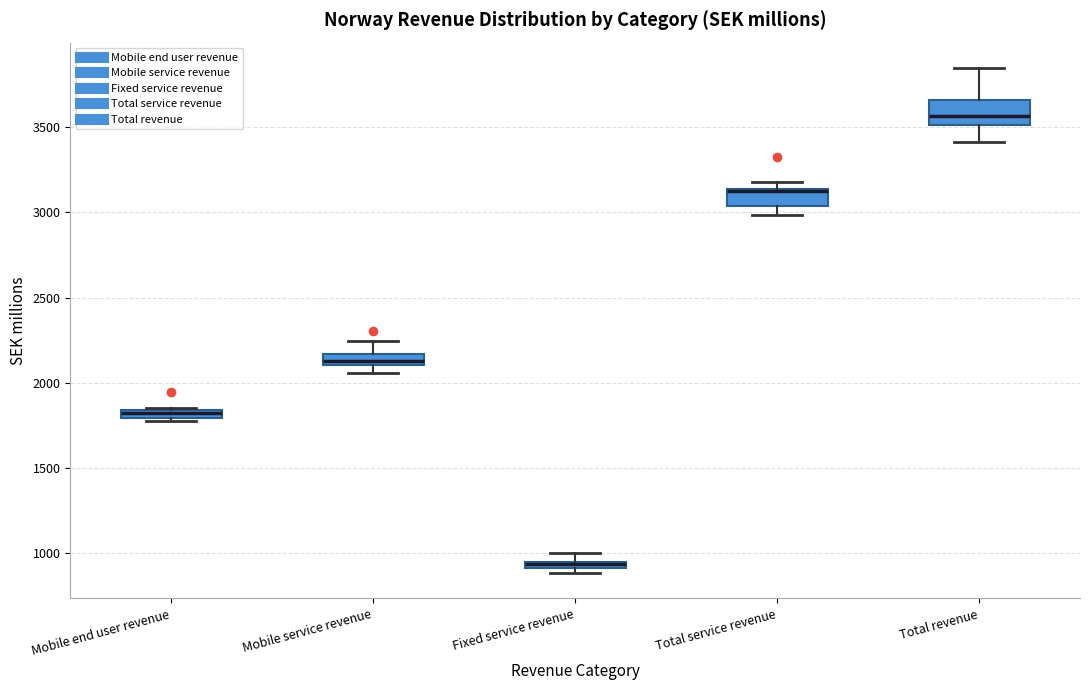

Where is the upper edge of the box for Mobile service revenue on the y-axis? The values are not printed on the chart, so give them approximately, as read against the axis.

2150